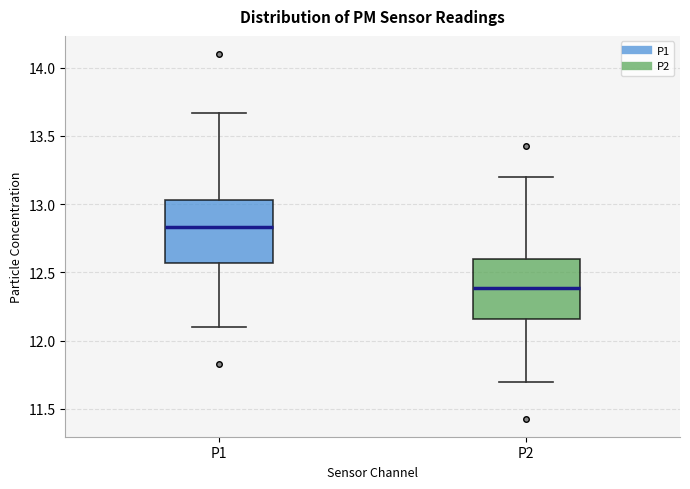

Which box's median line is the highest?

P1